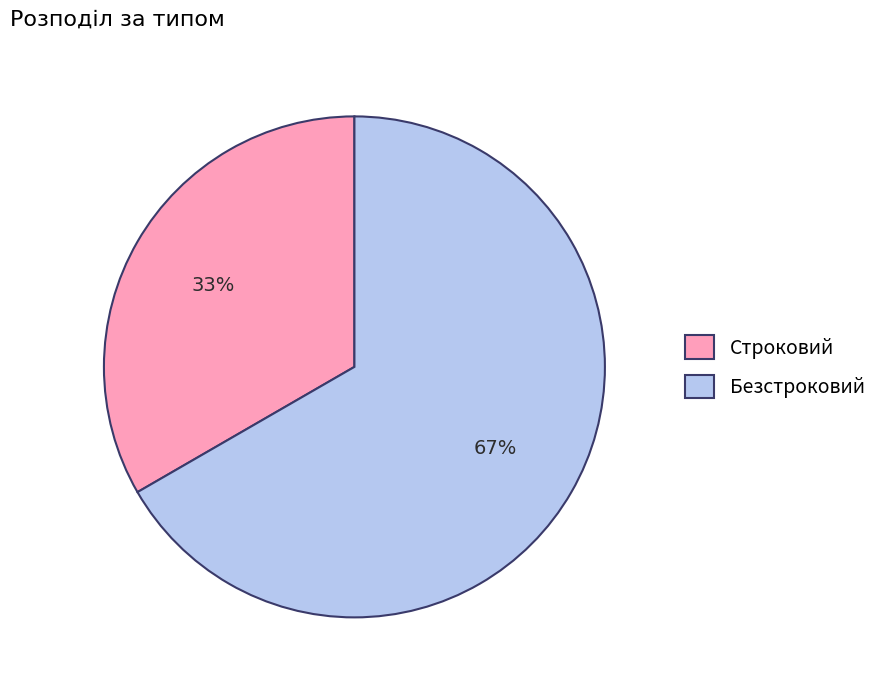

Rank the categories by value from lowest to highest.

Строковий, Безстроковий